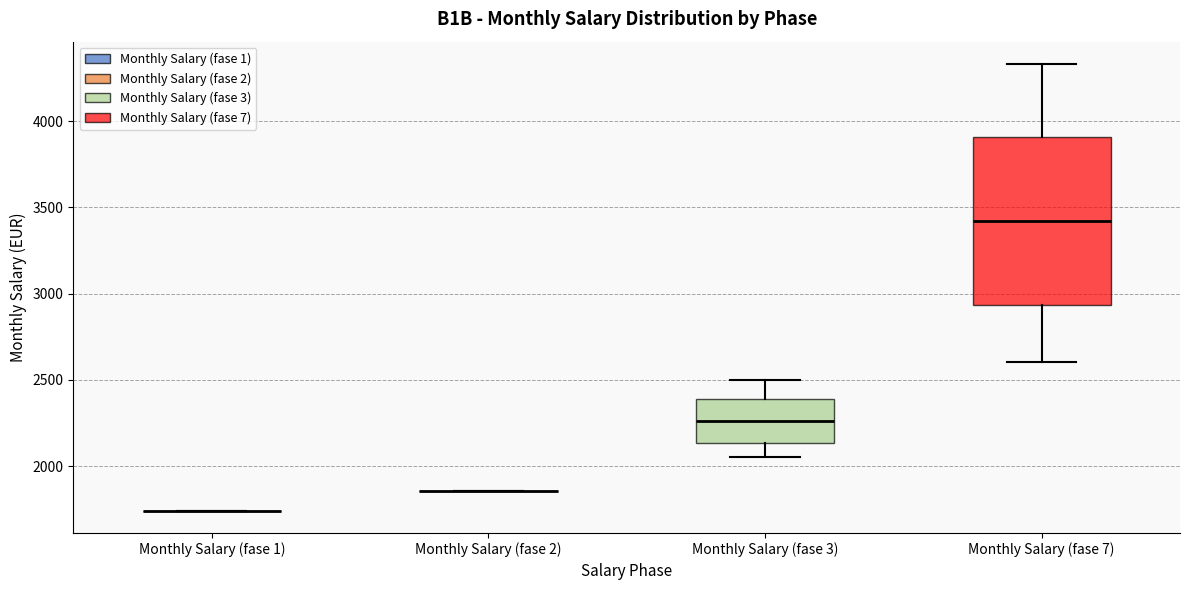

Comparing the boxes themselves (not the whiskers), which one is the tallest?

Monthly Salary (fase 7)